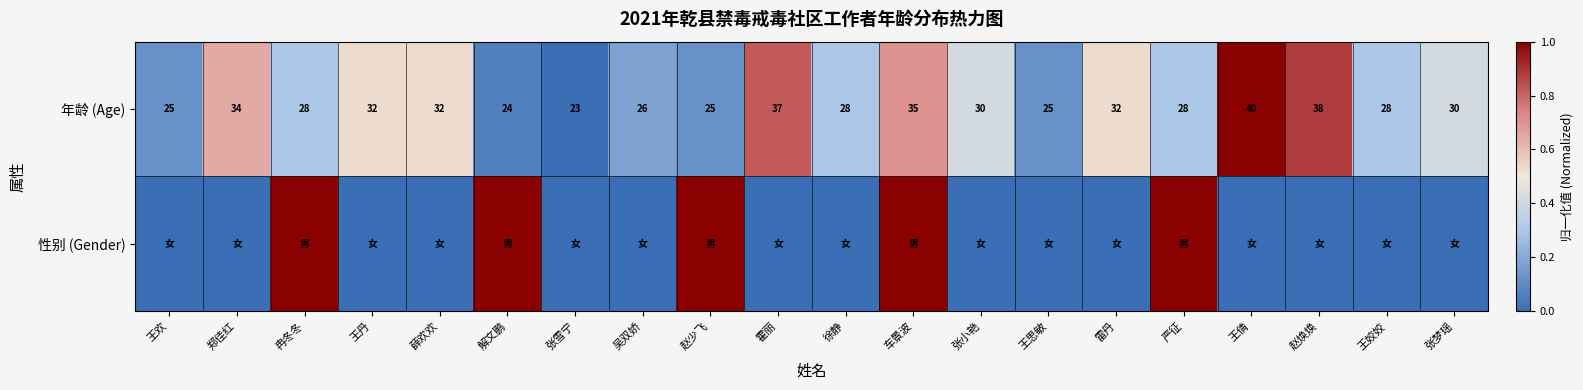

What is the total value across all series at 张小艳?

0.4